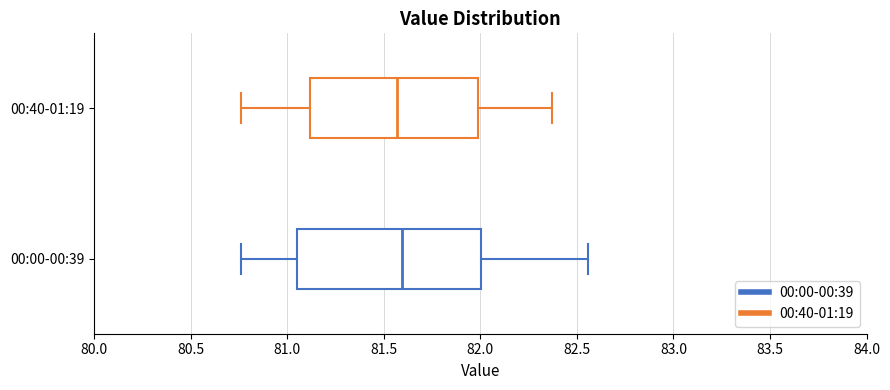

Where does the median line of the box for 00:00-00:39 sit on the x-axis? The values are not printed on the chart, so give them approximately, as read against the axis.

81.60